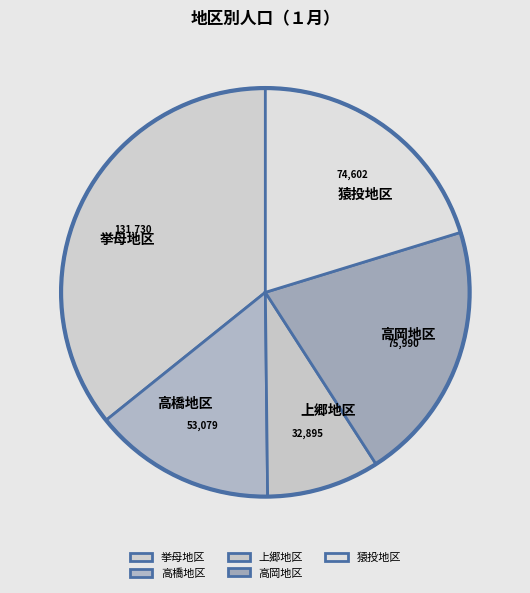

To the nearest percent, what portion does 挙母地区 represent?

36%